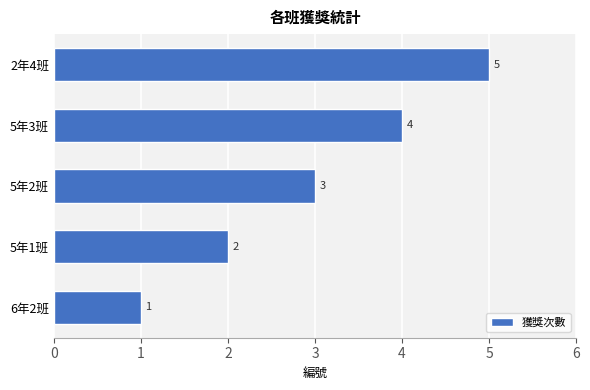

True or false: the data shows 1 at 5年1班.

False